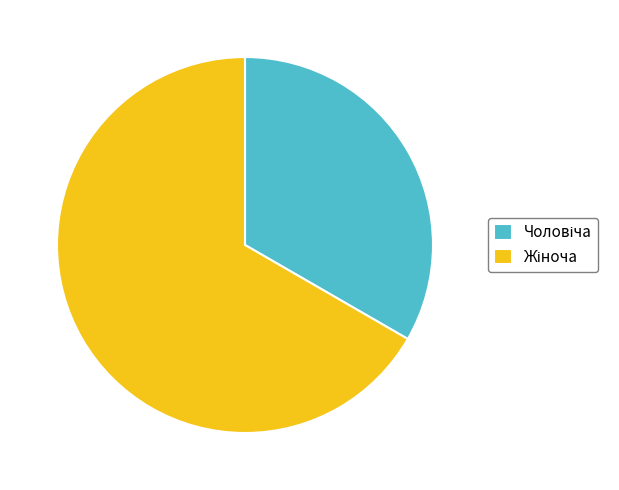

Is there a majority slice in this chart?

Yes